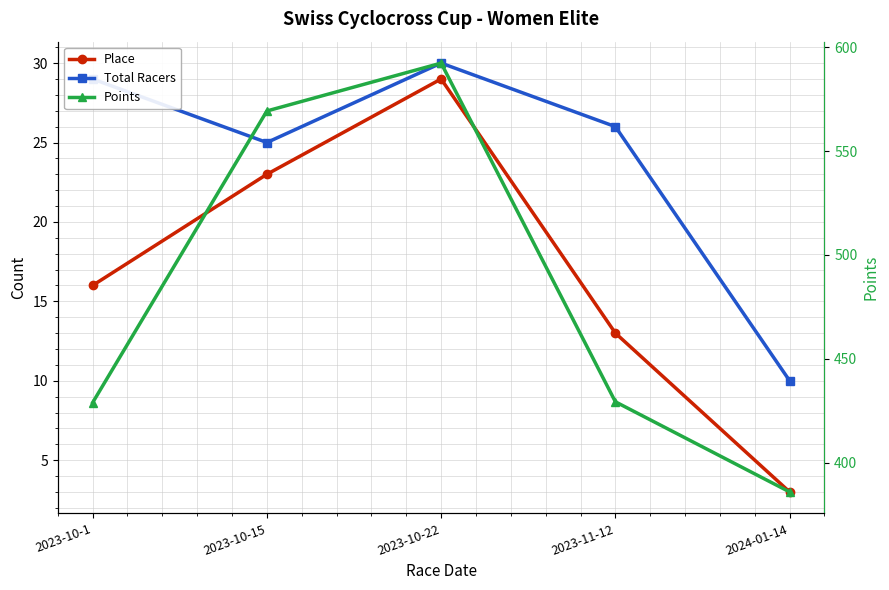

Reading left to right, transcribe all the data shown in this chart.

Place: 2023-10-1=16.0	2023-10-15=23.0	2023-10-22=29.0	2023-11-12=13.0	2024-01-14=3.0
Total Racers: 2023-10-1=29.0	2023-10-15=25.0	2023-10-22=30.0	2023-11-12=26.0	2024-01-14=10.0
Points: 2023-10-1=428.9	2023-10-15=569.2	2023-10-22=592.3	2023-11-12=429.4	2024-01-14=386.0